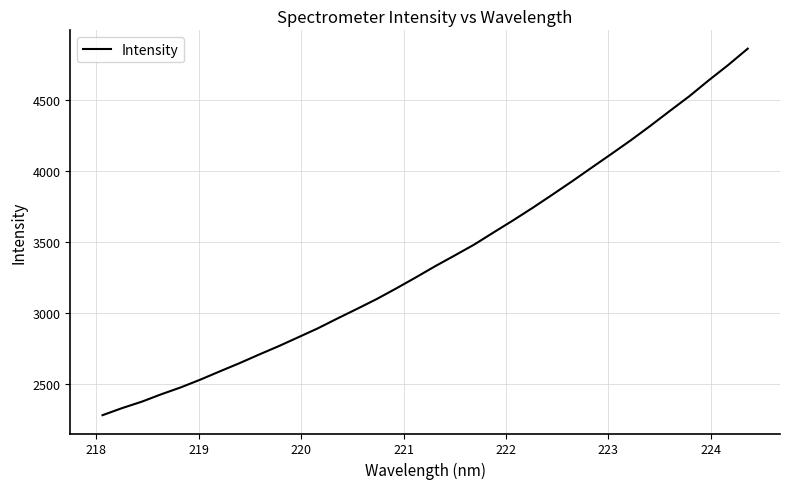

What is the difference between the maximum and minimum values?

2579.5